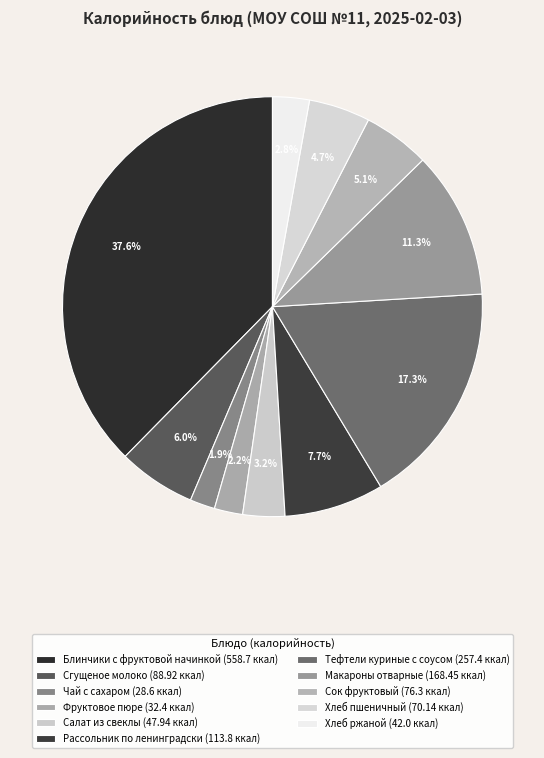

To the nearest percent, what percentage of the pie is Хлеб ржаной?

3%